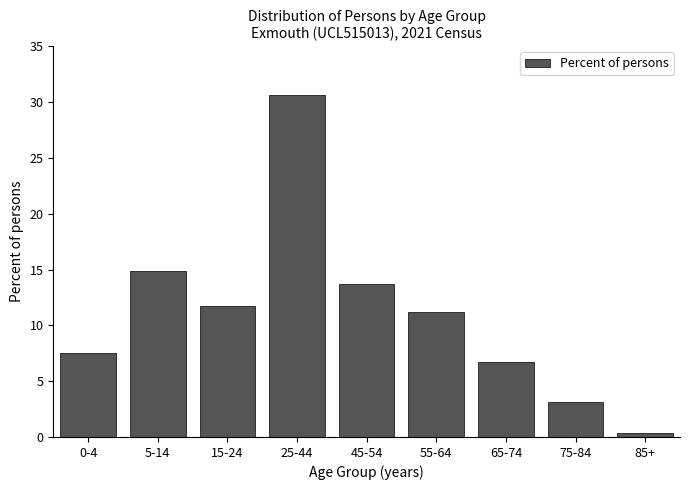

Reading right to left, transcribe all the data shown in this chart.

0.4	3.2	6.8	11.2	13.7	30.7	11.7	14.9	7.5